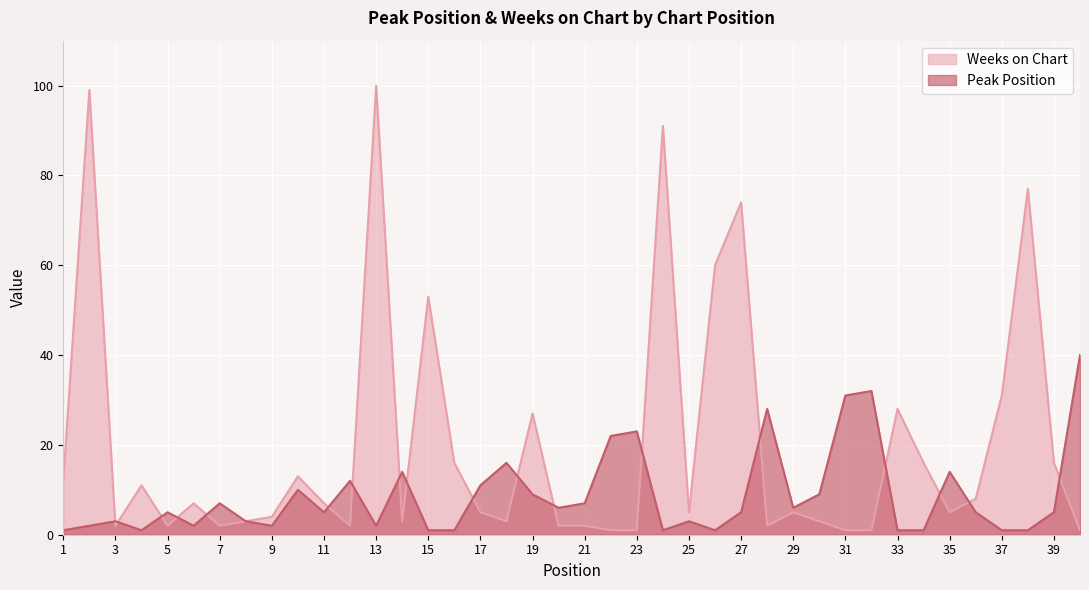

Reading left to right, list all the values displayed in this chart.

Peak Position: 1	2	3	1	5	2	7	3	2	10	5	12	2	14	1	1	11	16	9	6	7	22	23	1	3	1	5	28	6	9	31	32	1	1	14	5	1	1	5	40
Weeks on Chart: 12	99	2	11	2	7	2	3	4	13	7	2	100	3	53	16	5	3	27	2	2	1	1	91	5	60	74	2	5	3	1	1	28	16	5	8	31	77	16	1